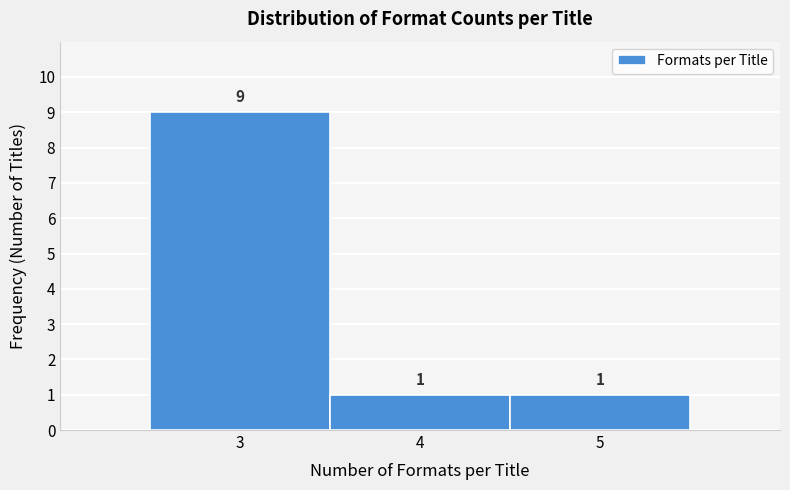

Over which range of the x-axis is the bar tallest?

2.5 to 3.5